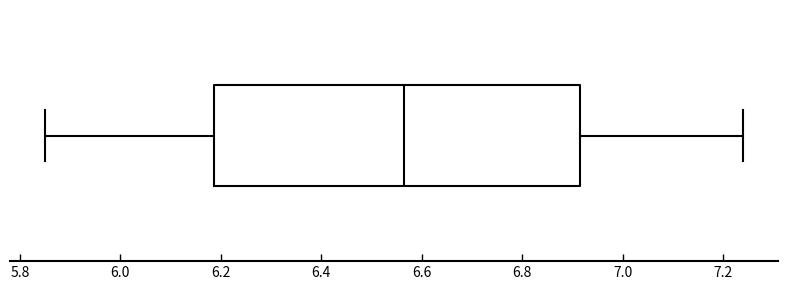

Read this box plot against the x-axis: the position of the median line, the range covered by the box, and the ends of both whiskers. The values are not printed on the chart, so give them approximately, as read against the axis.

median 6.56, box 6.18 to 6.92, whiskers 5.86 to 7.24